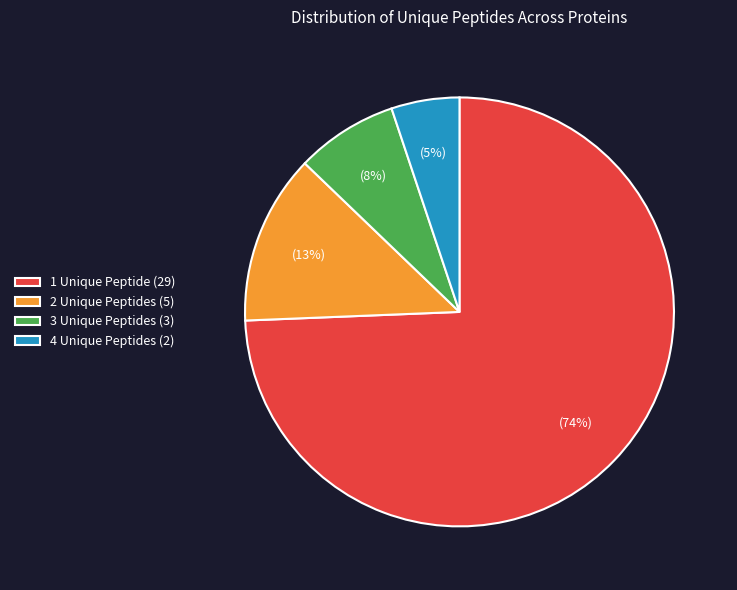

Which slice is the largest?

1 Unique Peptide (29)